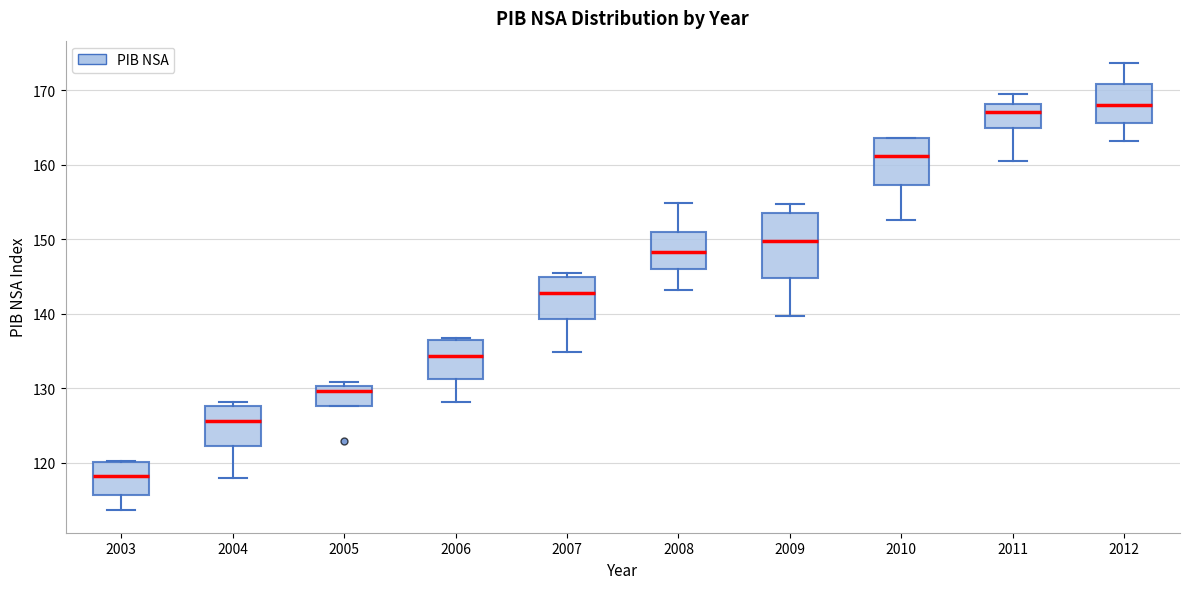

Which box is the tallest, from its lower edge to its upper edge?

2009